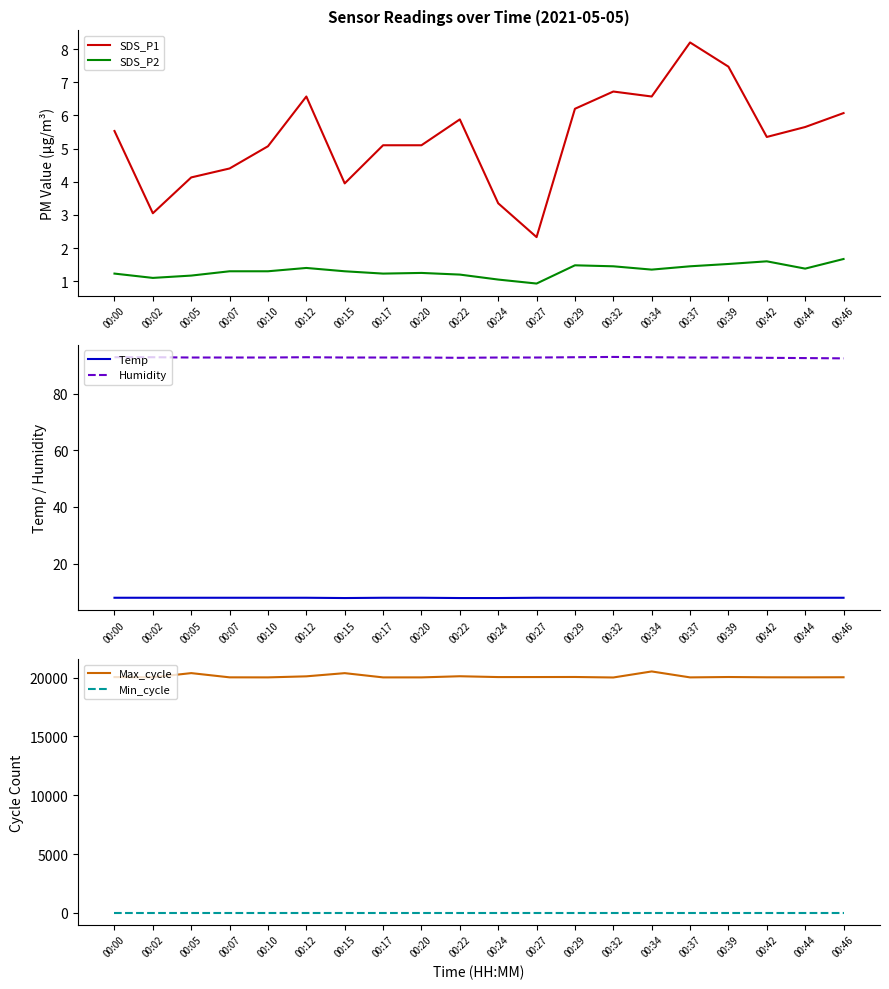

True or false: Temp has more than 0 interior local peaks.

False